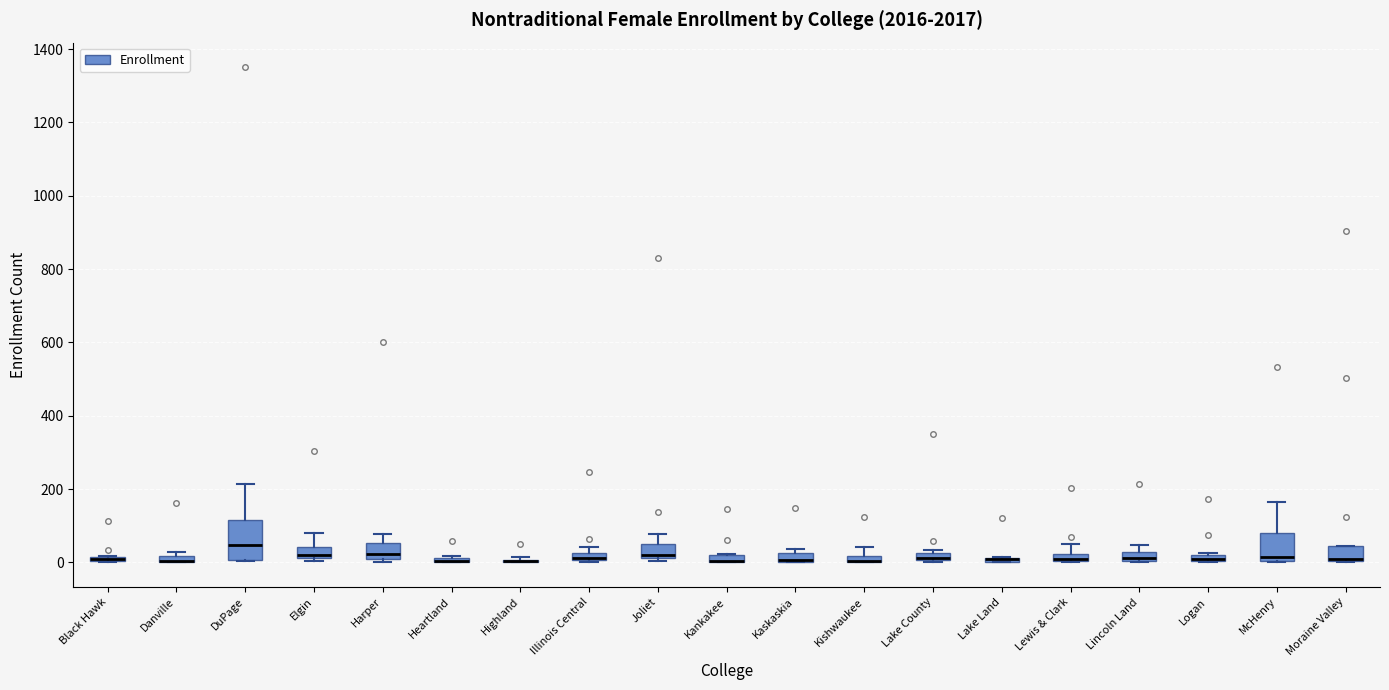

Which box is the tallest, from its lower edge to its upper edge?

DuPage